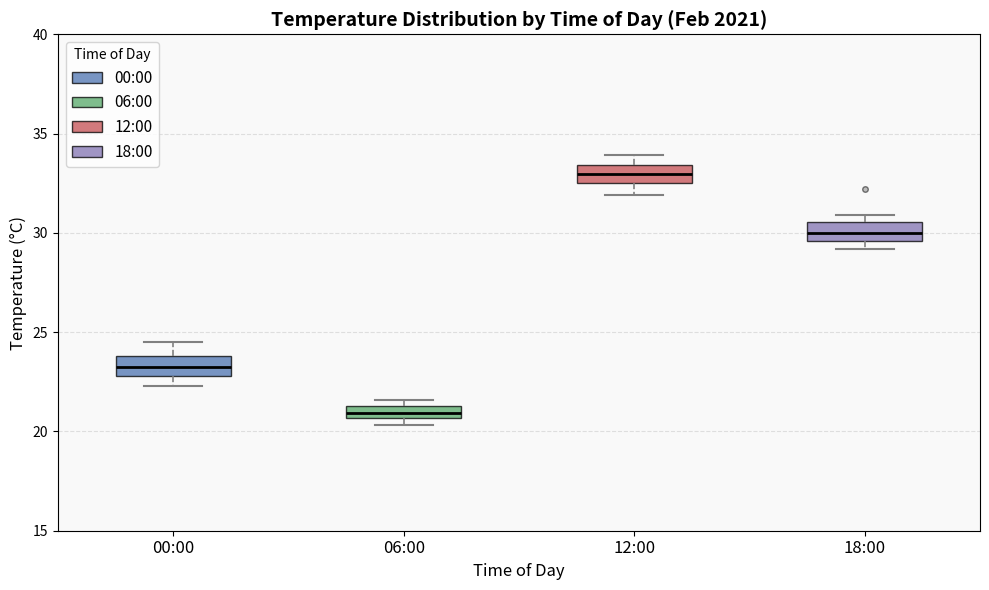

Which box has the highest median line?

12:00